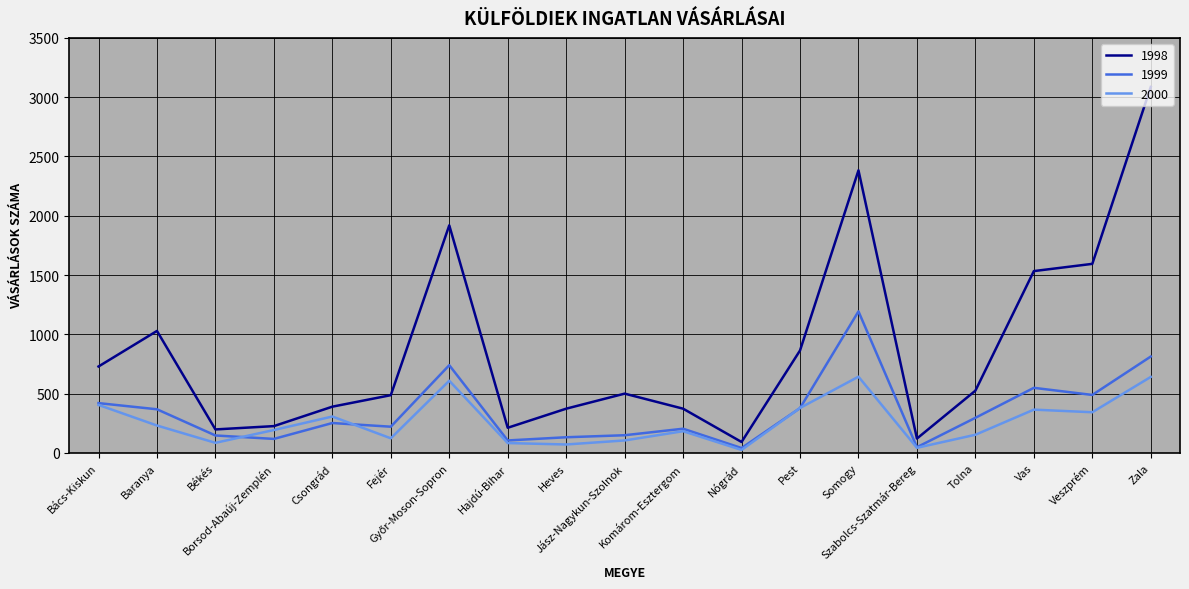

Where is 1998 nearest to the value 1589?

Veszprém